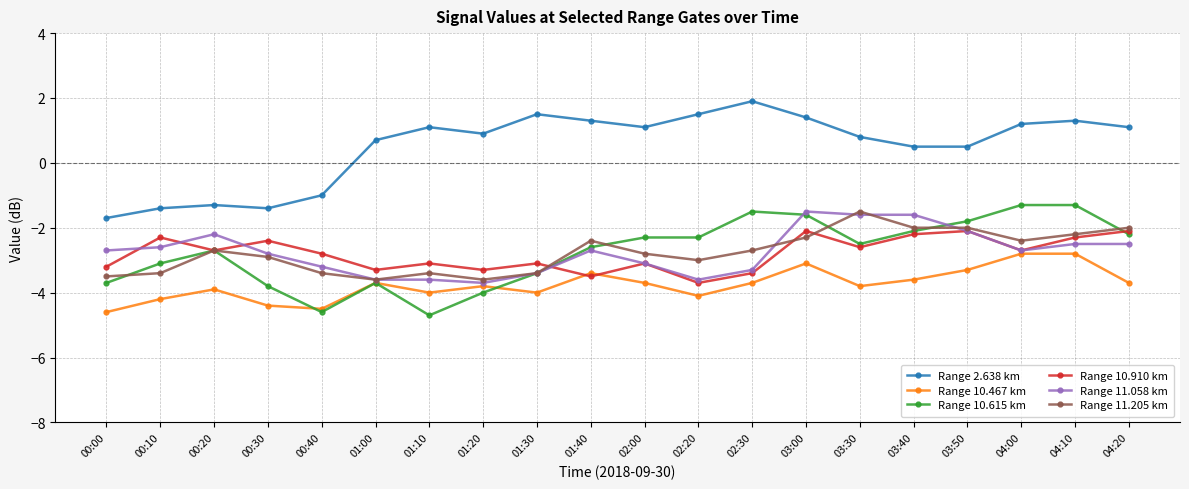

Where do Range 10.467 km and Range 10.910 km first cross each other?

01:30 and 01:40